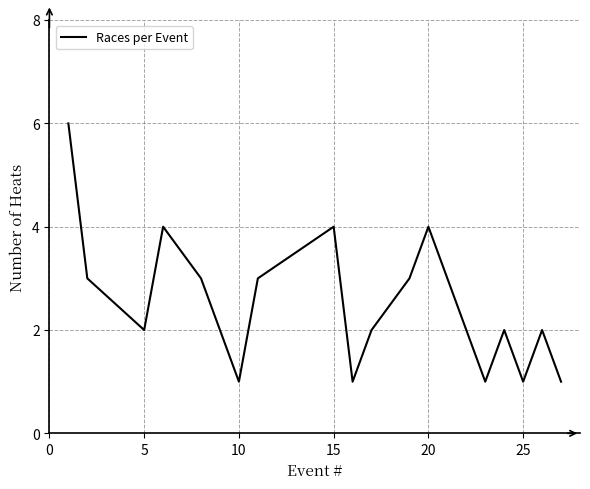

What is the difference between the maximum and minimum values?

5